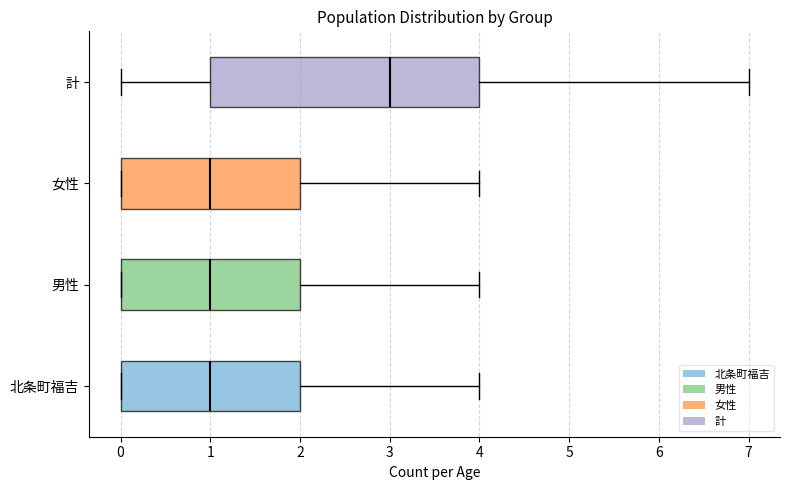

Which box is the widest, from its left edge to its right edge?

計